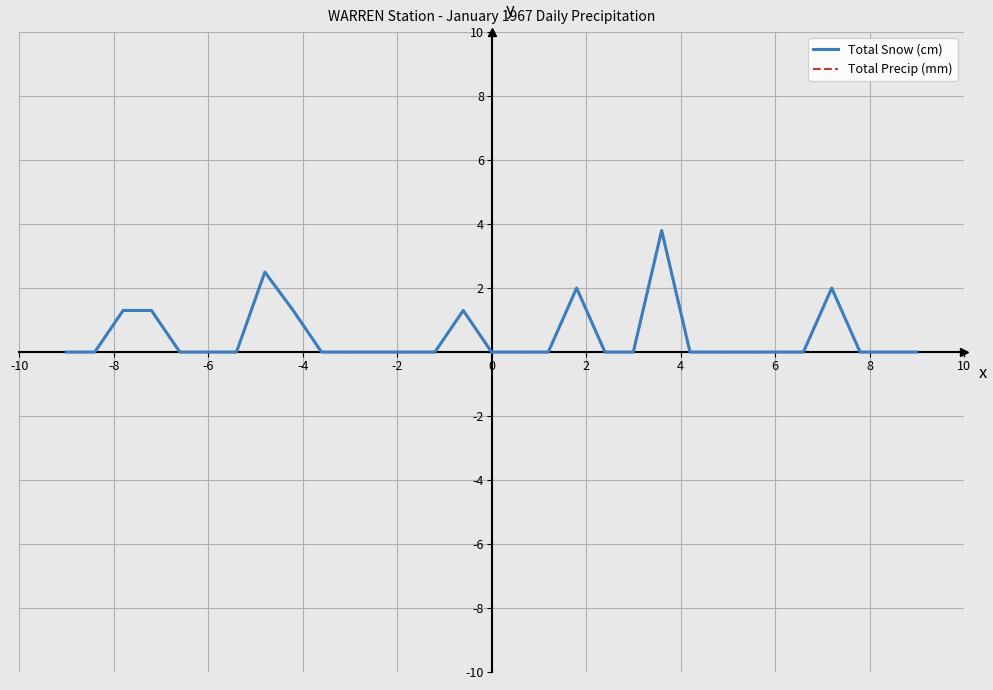

What is the maximum value shown in the chart?

3.8